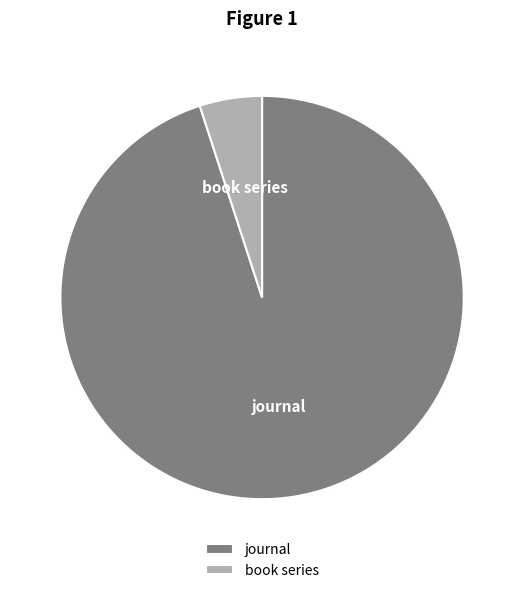

Rank the categories by value from highest to lowest.

journal, book series